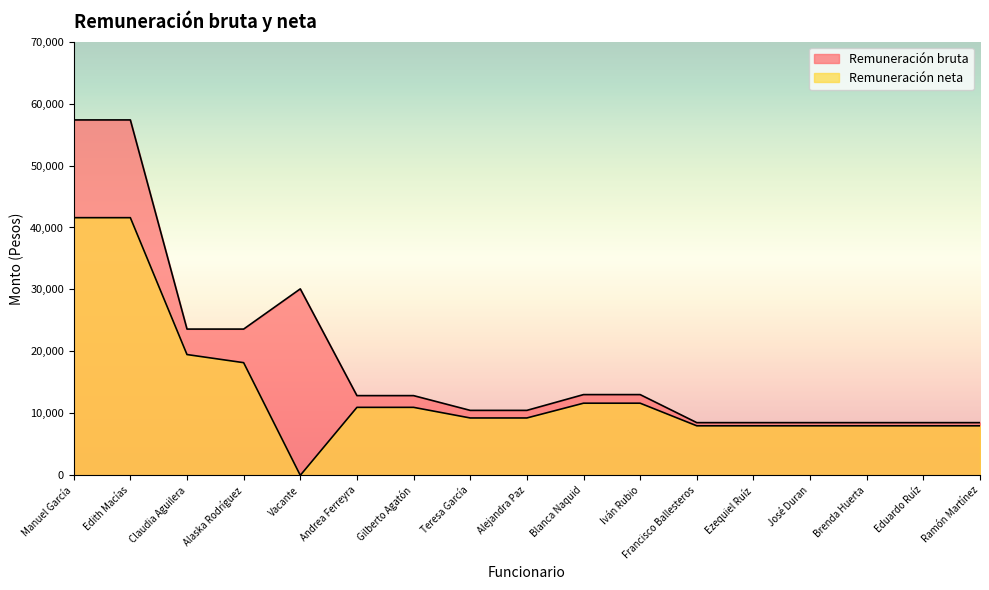

What value does the Remuneración bruta series have at Vacante?

30089.4